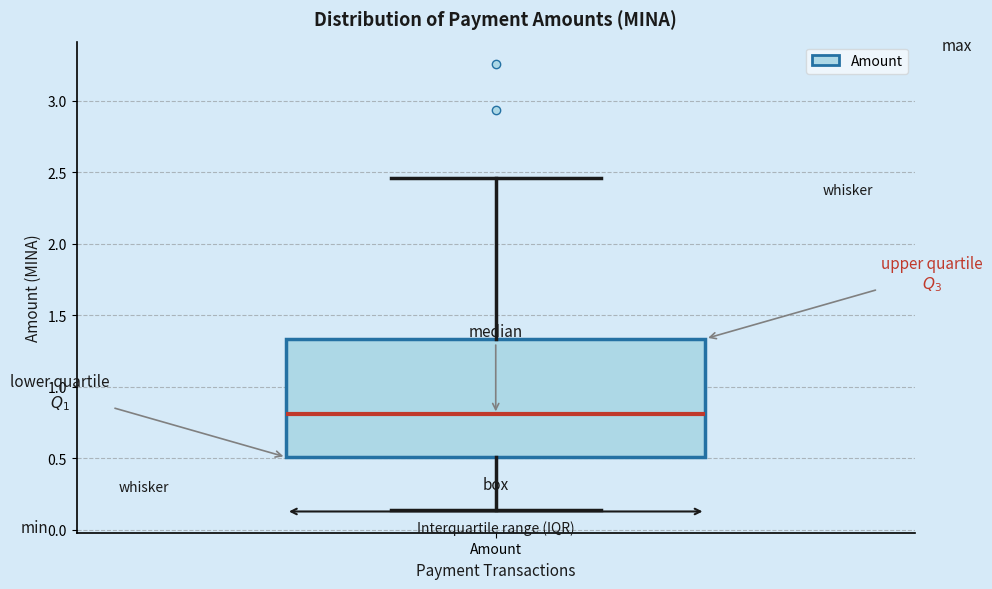

Transcribe this box plot: give where the median line is, the range the box spans, and where the two whiskers end, as read against the y-axis. The values are not printed on the chart, so give them approximately, as read against the axis.

median 0.80, box 0.50 to 1.35, whiskers 0.15 to 2.45